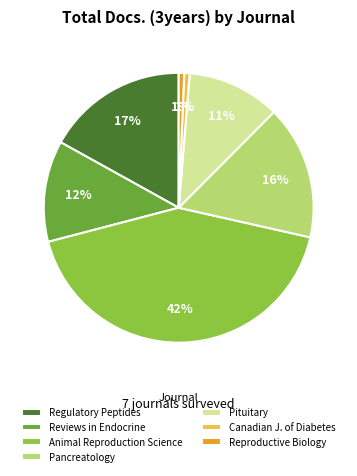

Combined, do Animal Reproduction Science and Reviews in Endocrine account for over 50%?

Yes